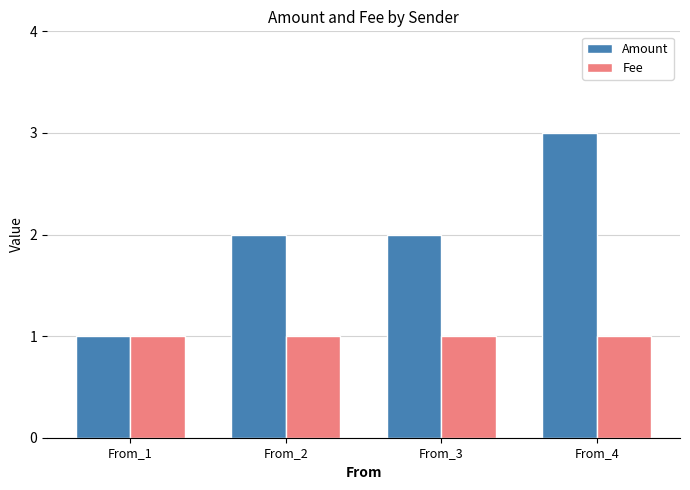

The Amount series shows 2.0 at From_3. True or false?

True